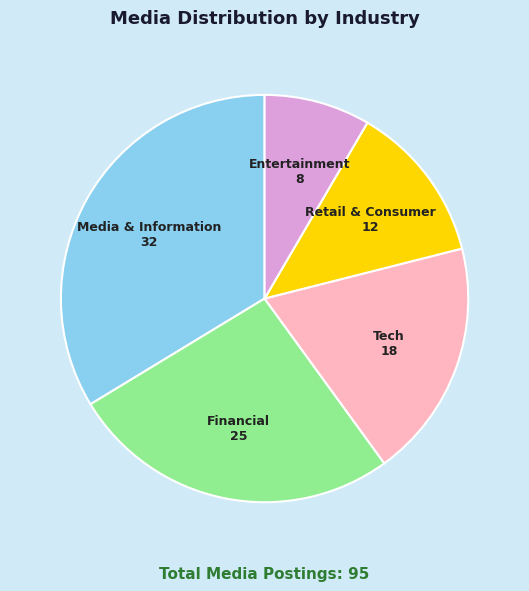

The Tech slice represents 5% of the pie. True or false?

False